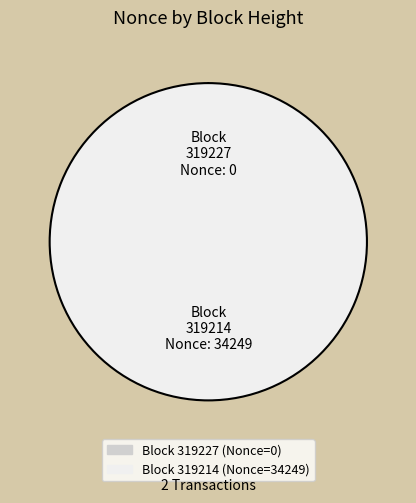

Is there a majority slice in this chart?

Yes